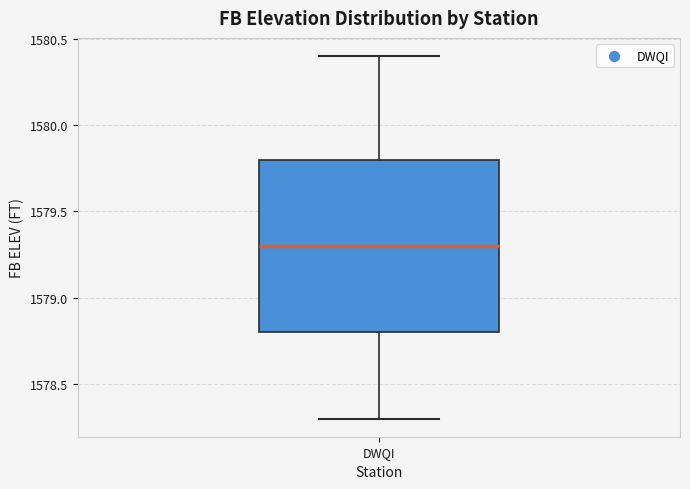

Where is the upper edge of the box for DWQI on the y-axis? The values are not printed on the chart, so give them approximately, as read against the axis.

1579.8